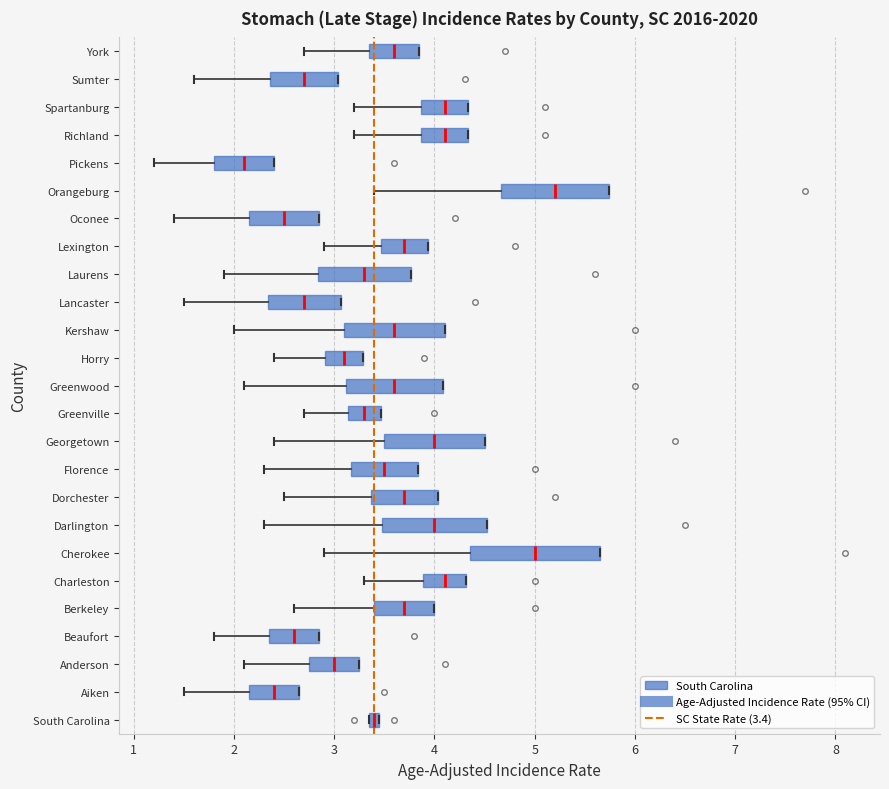

Which box's median line is the furthest to the right?

Orangeburg